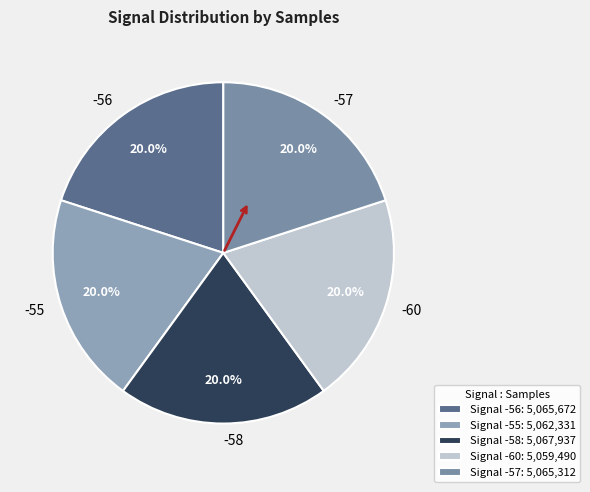

How many slices are in this pie chart?

5